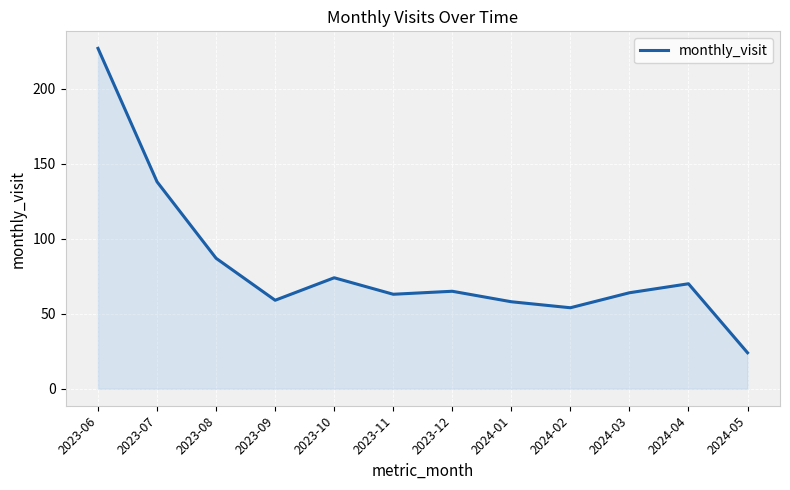

What is the sum of all values?

983